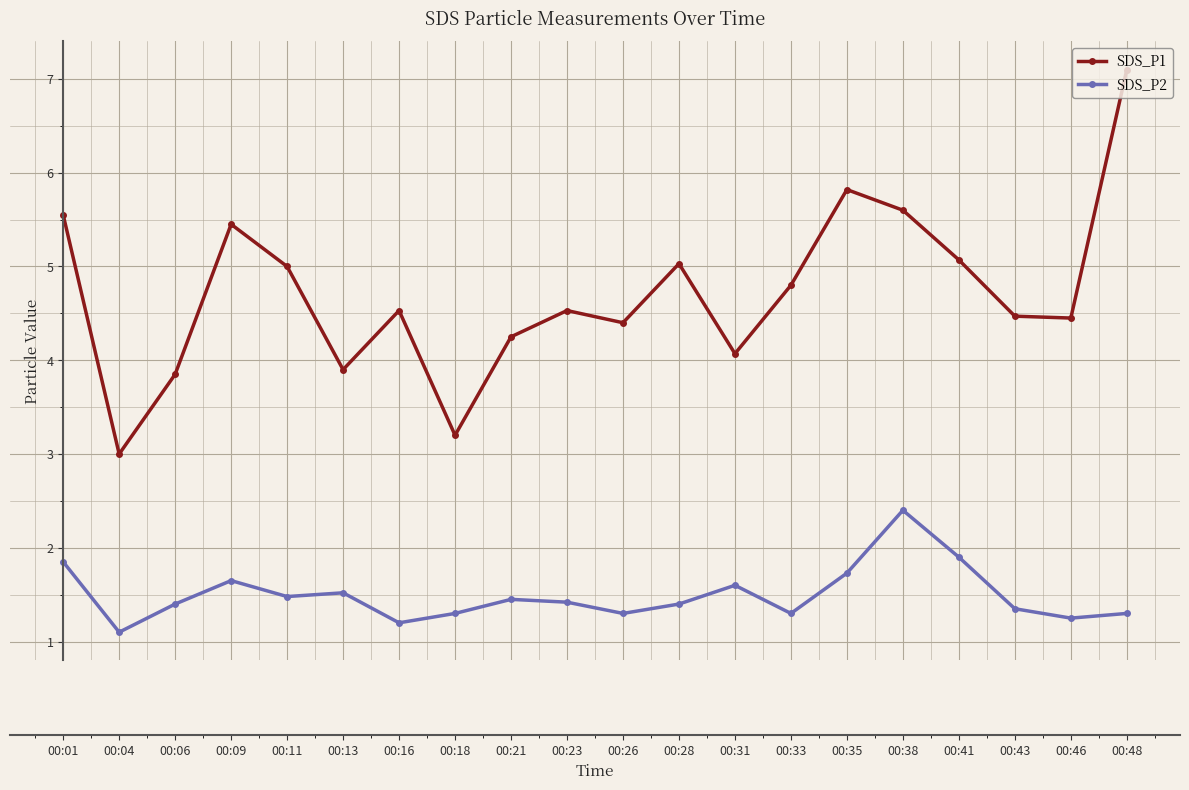

How many interior local peaks does the SDS_P1 series have?

5